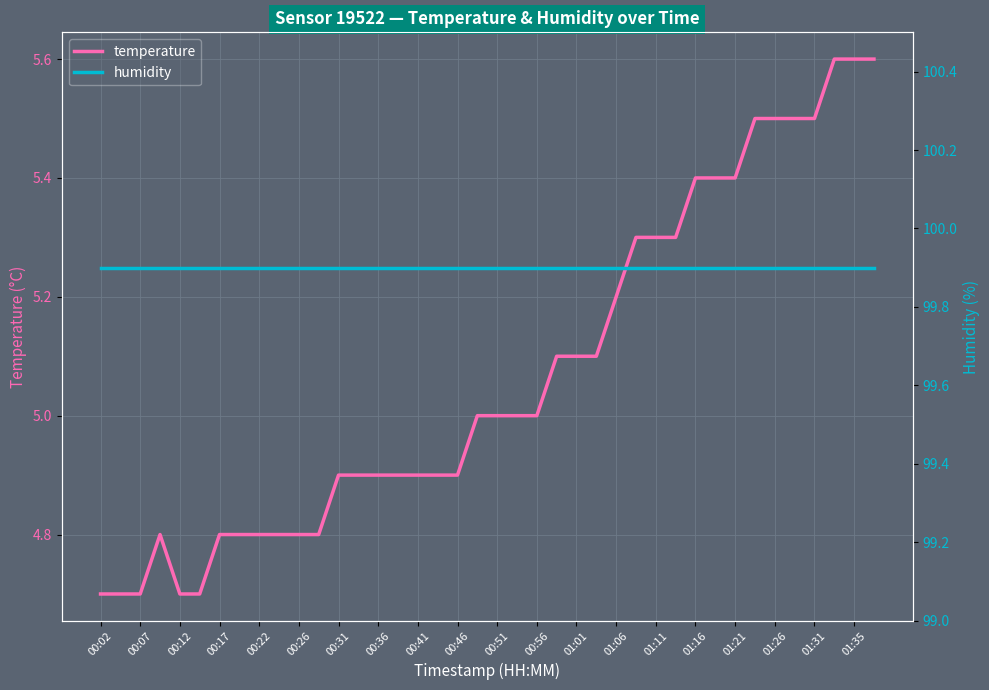

True or false: humidity and temperature intersect in this chart.

False